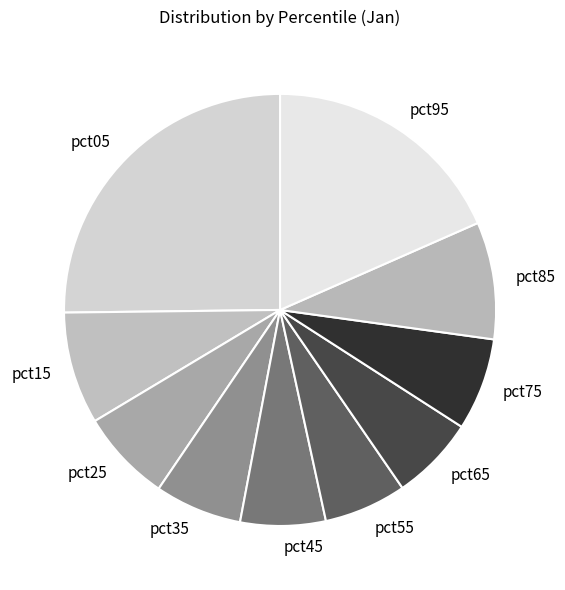

Is pct35 the majority of the pie?

No